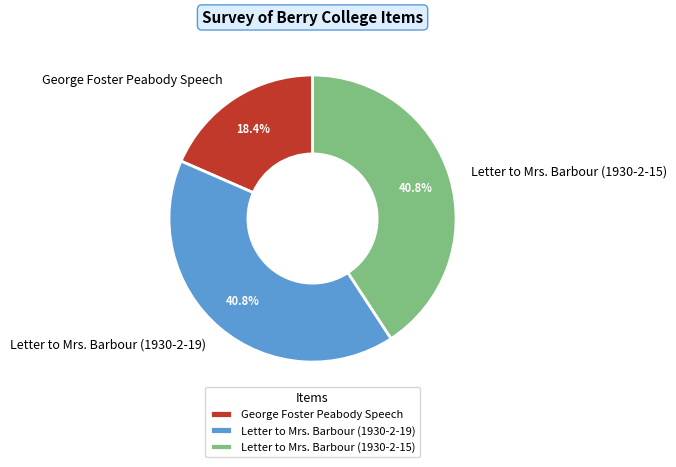

How many slices are in this pie chart?

3